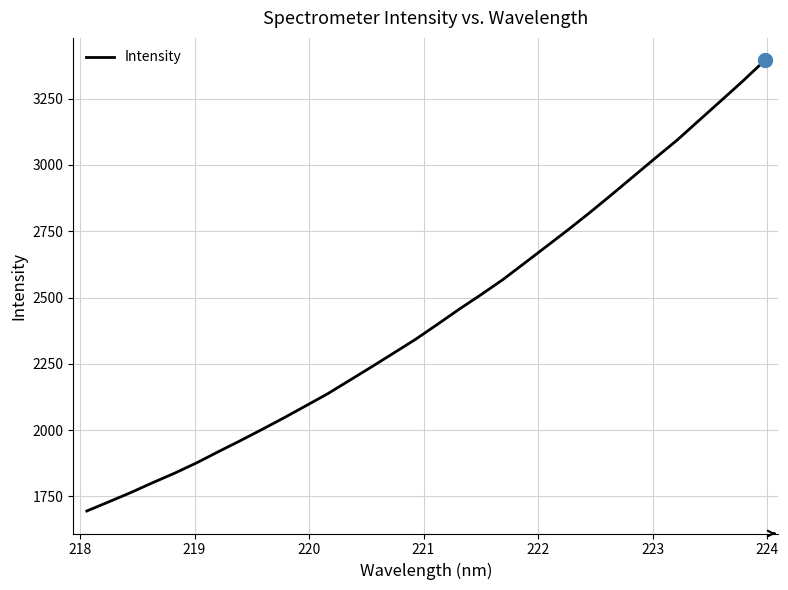

What is the minimum value shown in the chart?

1694.9